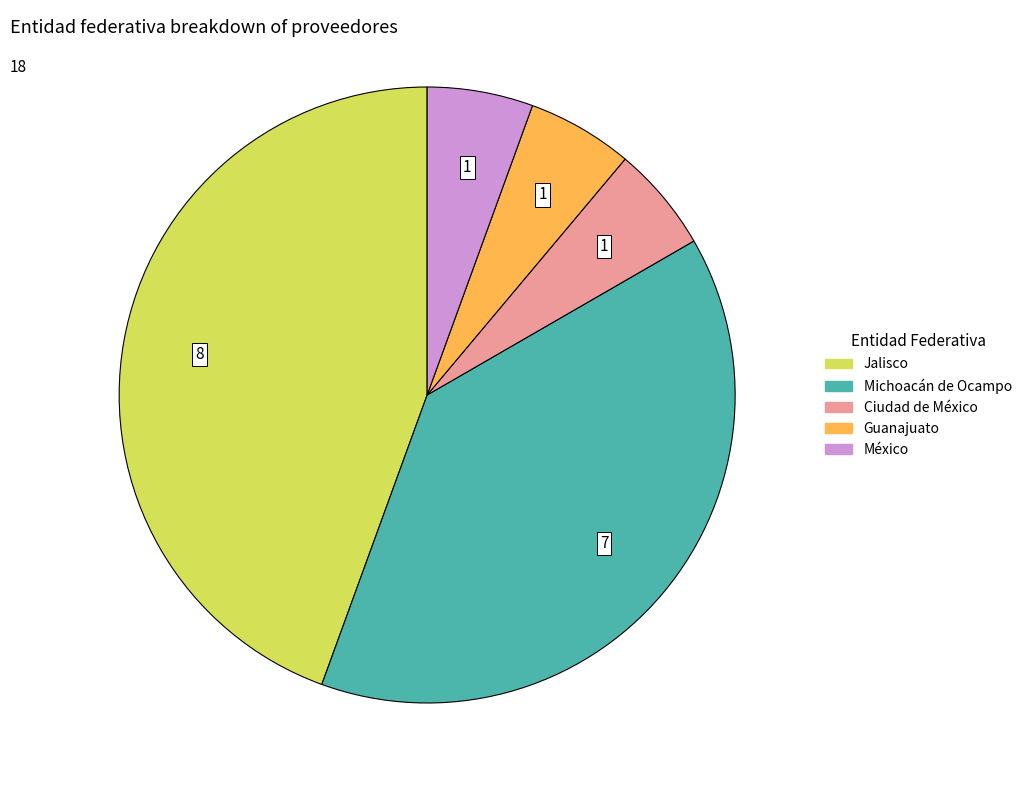

The Ciudad de México slice represents 6% of the pie. True or false?

True